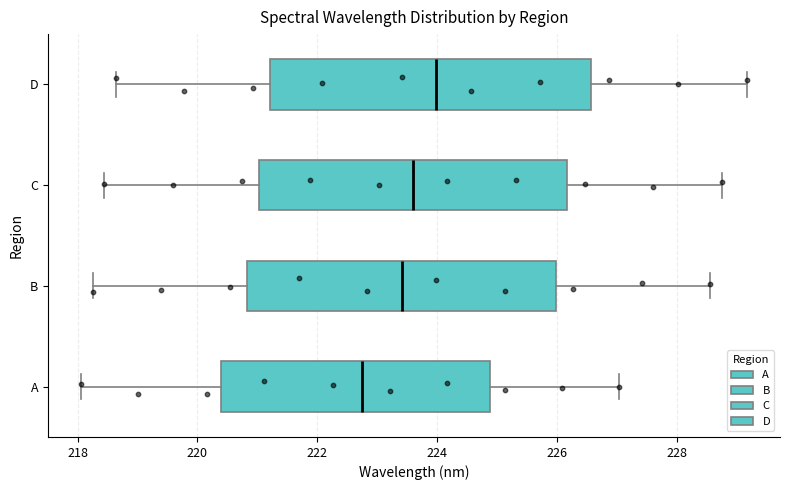

Reading bottom to top, read every box against the x-axis: the position of its median line, the range the box covers, and the ends of its whiskers. The values are not printed on the chart, so give them approximately, as read against the axis.

A: median 222.8, box 220.4 to 224.8, whiskers 218.0 to 227.0
B: median 223.4, box 220.8 to 226.0, whiskers 218.2 to 228.6
C: median 223.6, box 221.0 to 226.2, whiskers 218.4 to 228.8
D: median 224.0, box 221.2 to 226.6, whiskers 218.6 to 229.2